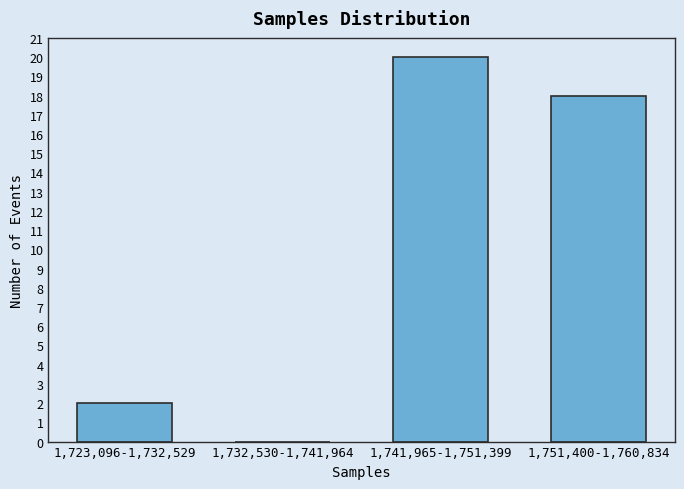

Reading right to left, extract all data points from this chart.

1,751,400-1,760,834=18	1,741,965-1,751,399=20	1,732,530-1,741,964=0	1,723,096-1,732,529=2